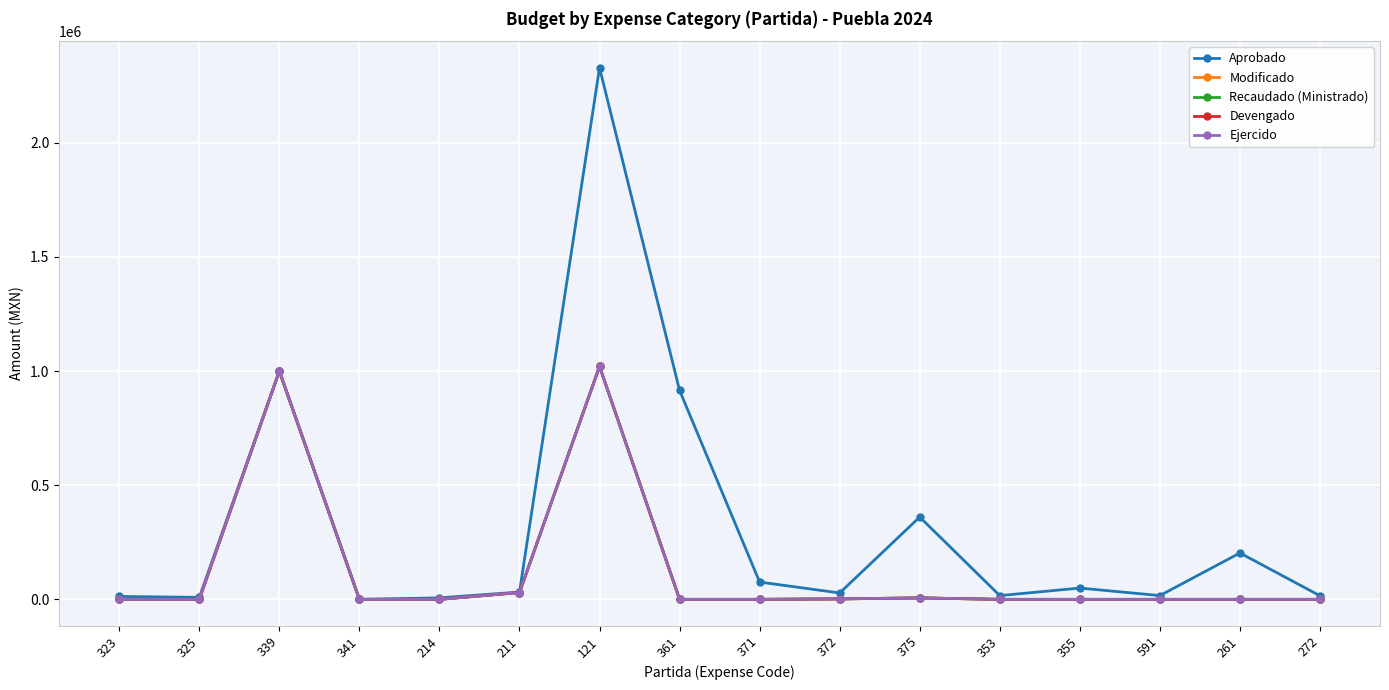

Rank the series at 355 from lowest to highest value.

Modificado, Recaudado (Ministrado), Devengado, Ejercido, Aprobado